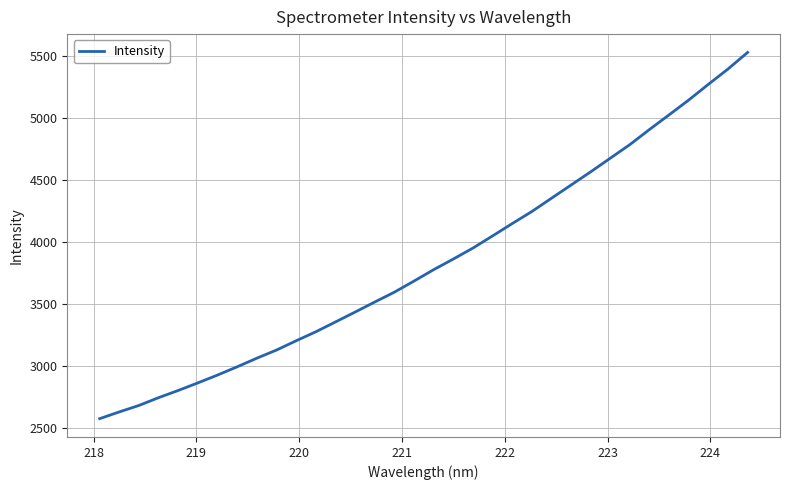

What is the smallest value displayed?

2575.6